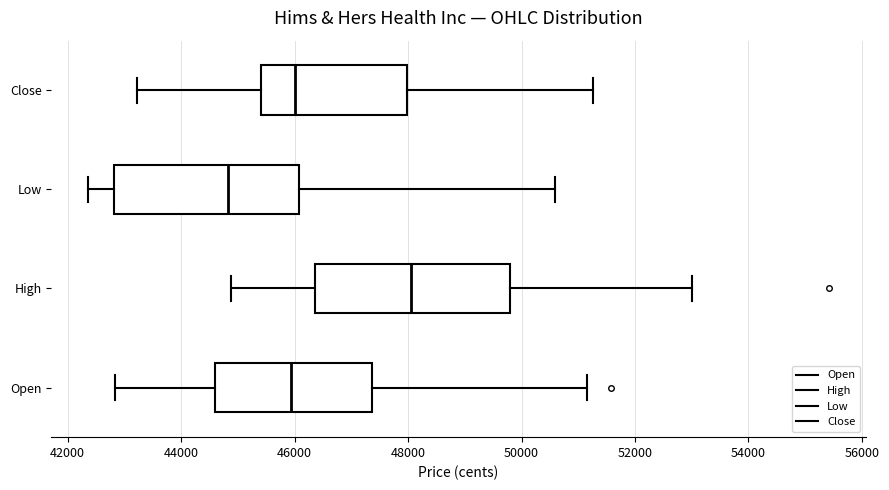

Reading bottom to top, transcribe this box plot: for each box, give where its median line is, the range the box spans, and where its two whiskers end, as read against the x-axis. The values are not printed on the chart, so give them approximately, as read against the axis.

Open: median 46000, box 44600 to 47400, whiskers 42800 to 51200
High: median 48000, box 46400 to 49800, whiskers 44800 to 53000
Low: median 44800, box 42800 to 46000, whiskers 42400 to 50600
Close: median 46000, box 45400 to 48000, whiskers 43200 to 51200